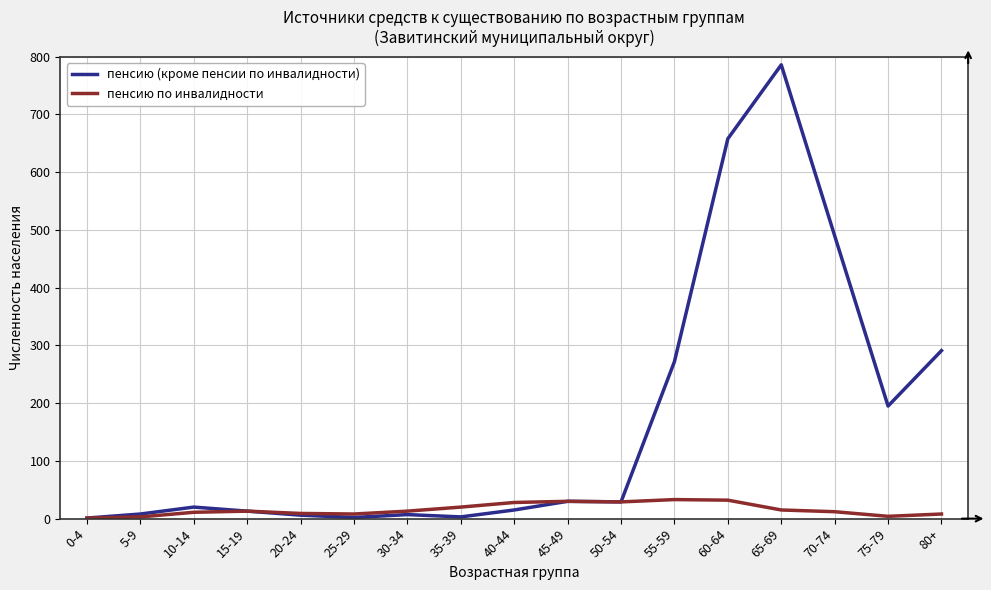

Does the chart have visible grid lines?

Yes